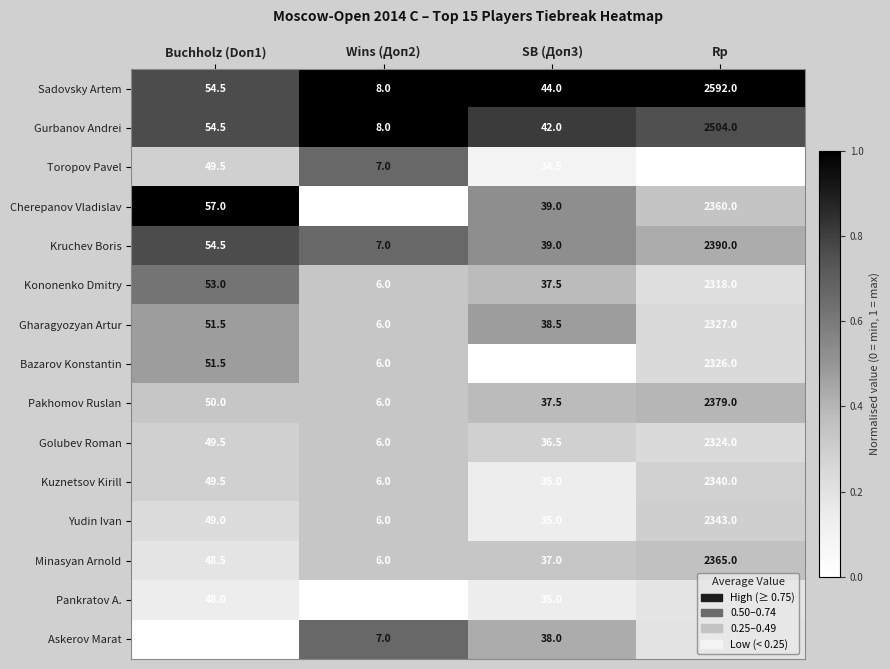

Where is Yudin Ivan nearest to the value 1174?

Buchholz (Doп1)